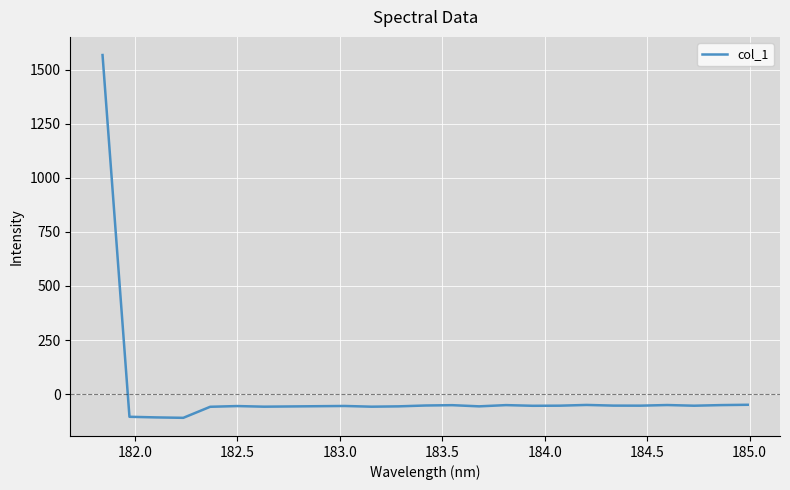

What is the difference between the maximum and minimum values?

1678.3